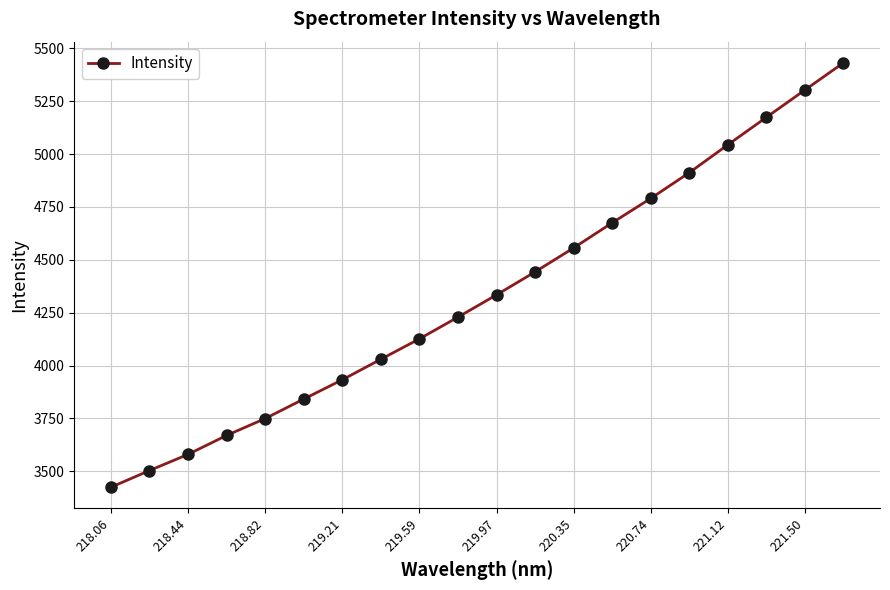

What is the sum of all values?

86748.7